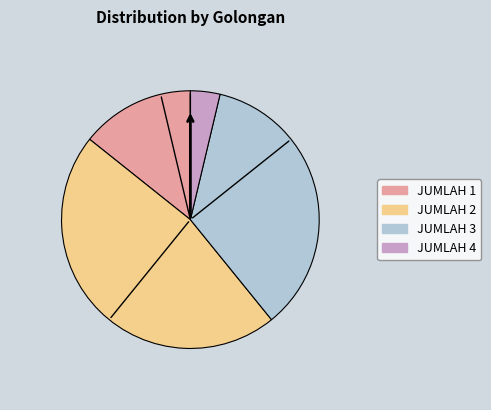

Does any single category account for the majority?

No